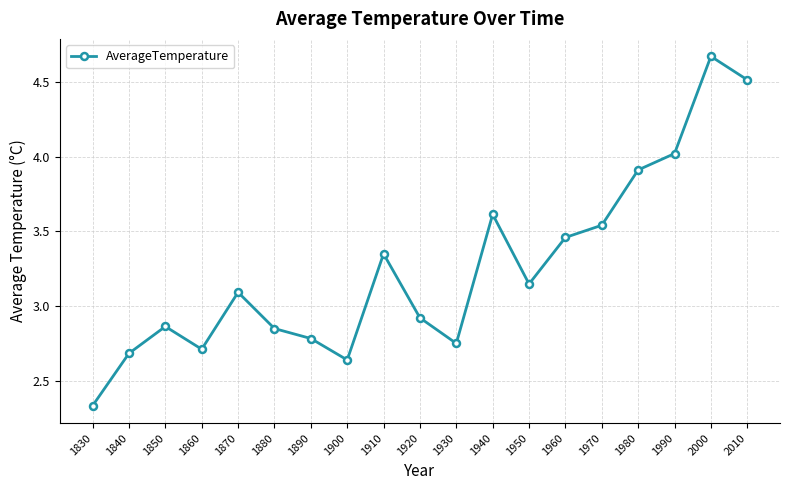

Is it true that the value at 1940 is 3.6?

True